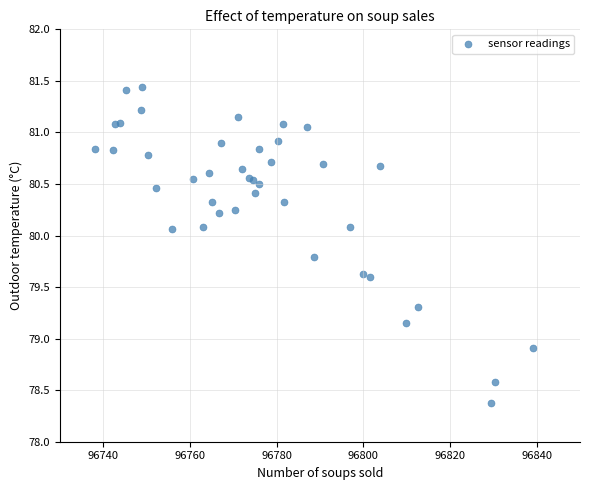

What Y value in the scatter plot is closest to 79?

78.9